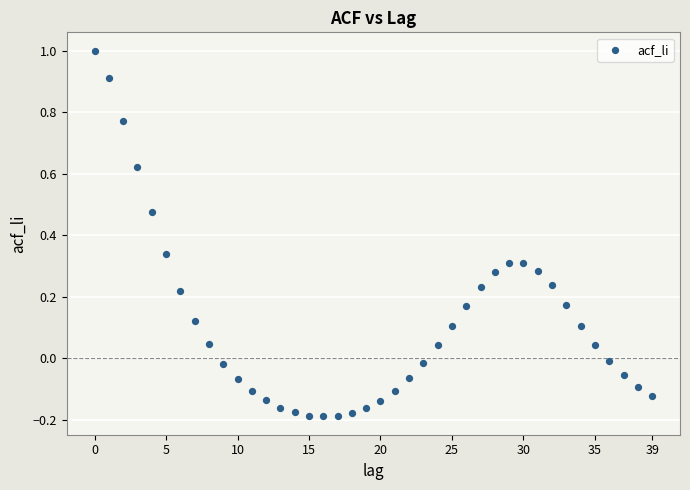

What is the range of Y values (max minus min)?

1.2